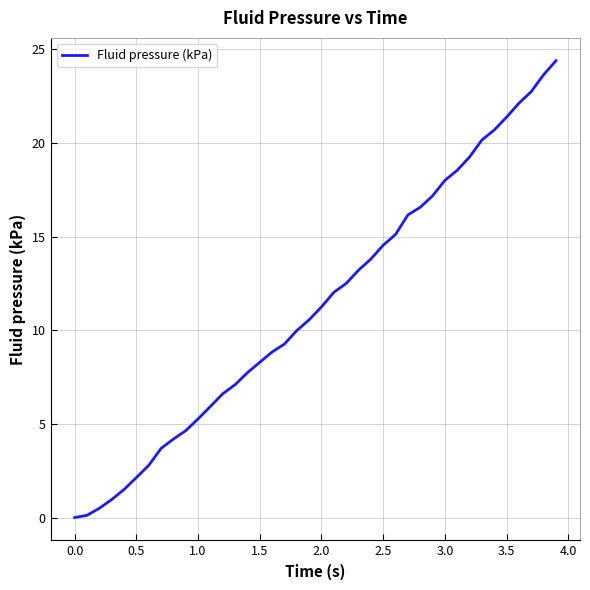

What is the sum of all values?

453.3